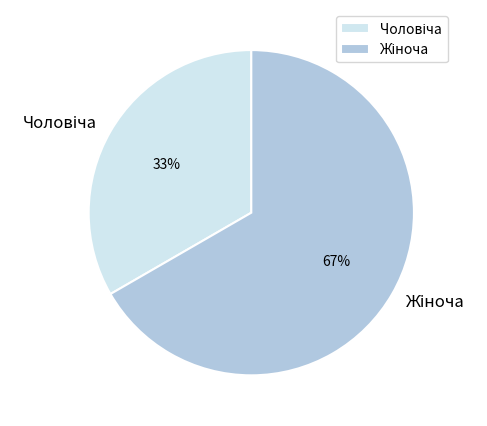

Does any single category account for the majority?

Yes